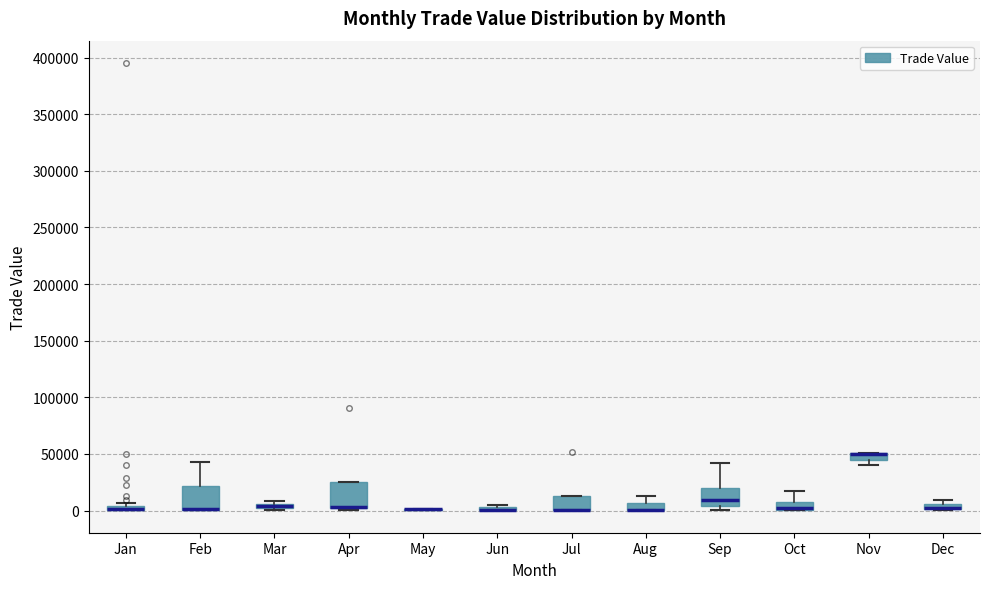

Where is the upper edge of the box for Mar on the y-axis? The values are not printed on the chart, so give them approximately, as read against the axis.

5000